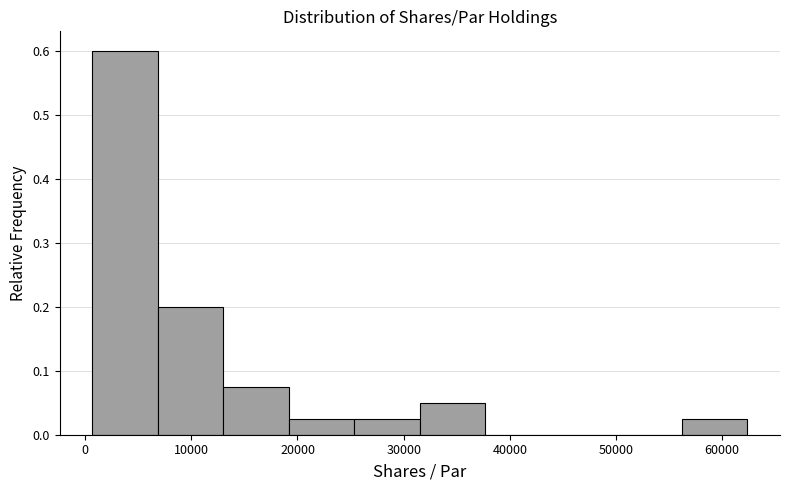

Which range on the x-axis has the tallest bar?

1000 to 7000